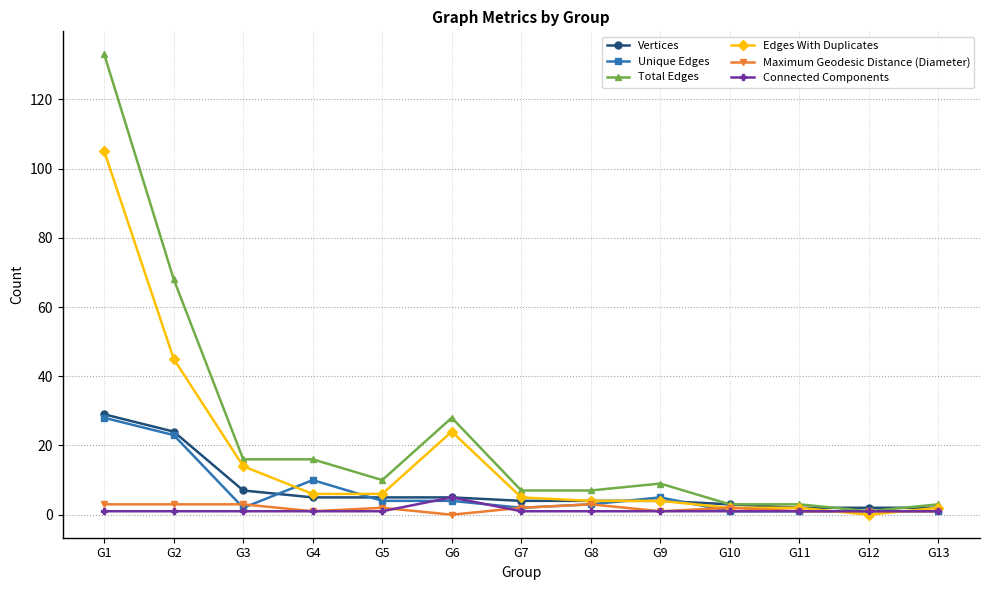

What is the approximate value of Edges With Duplicates at G7?

5